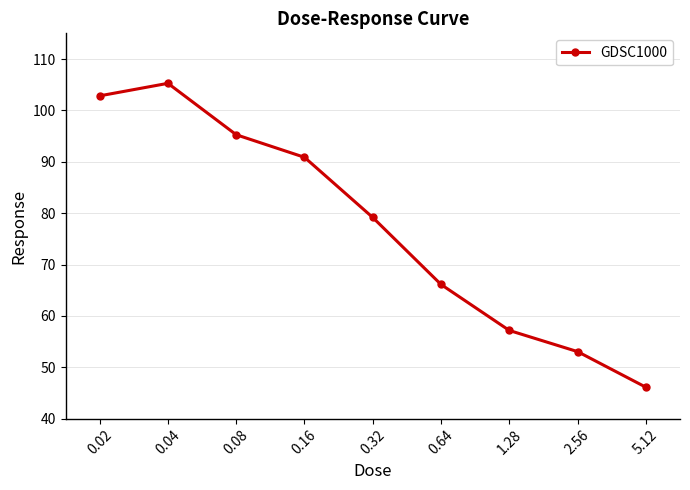

What value does the data have at 0.32?

79.2